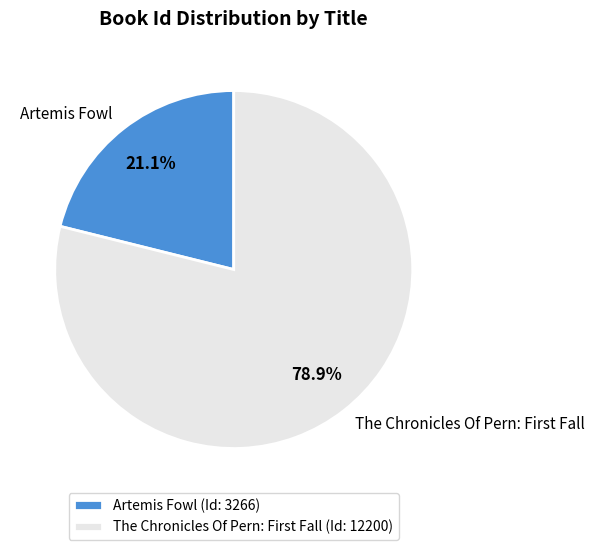

What is the smallest slice in the pie chart?

Artemis Fowl